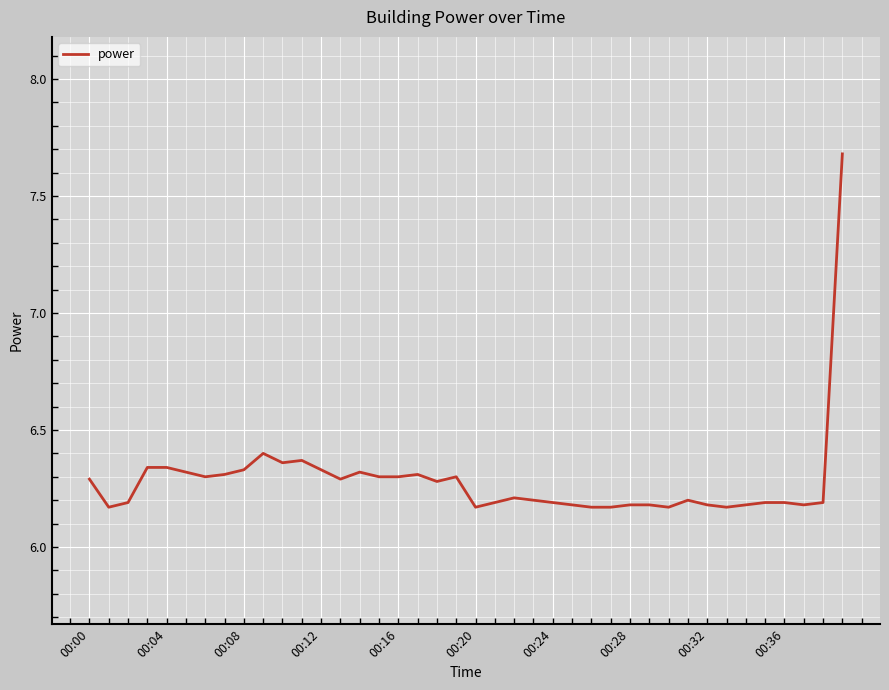

What is the greatest value displayed?

7.7